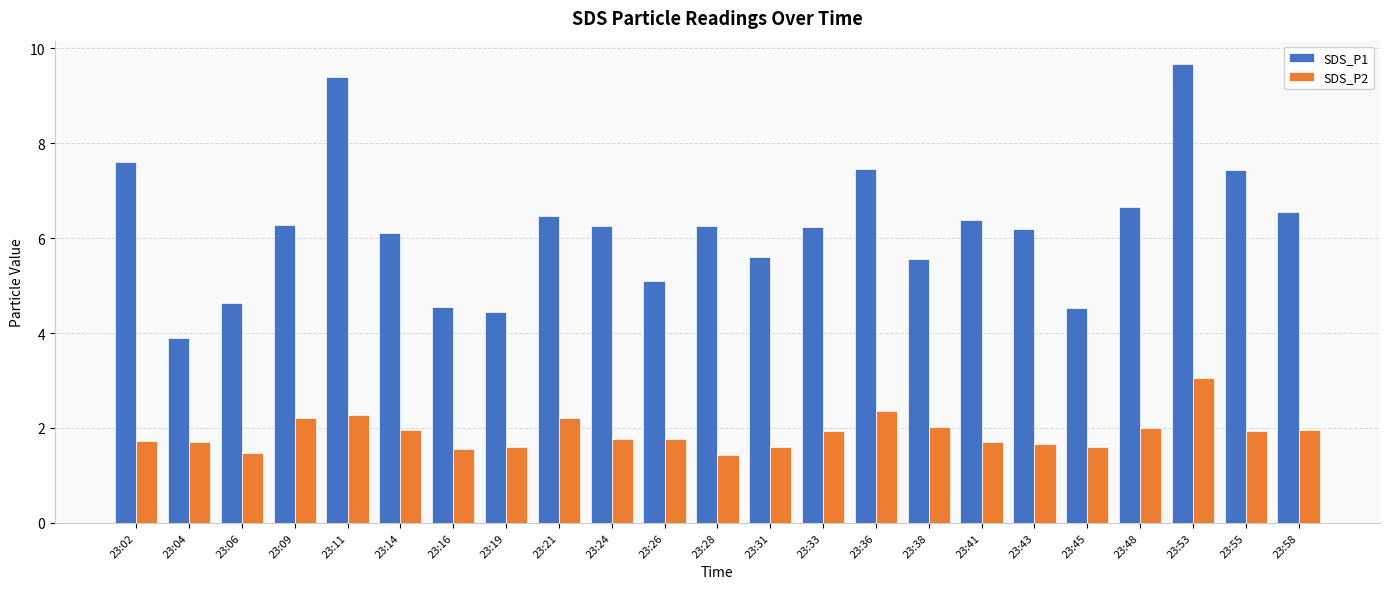

What are all the series names shown in the legend?

SDS_P1, SDS_P2